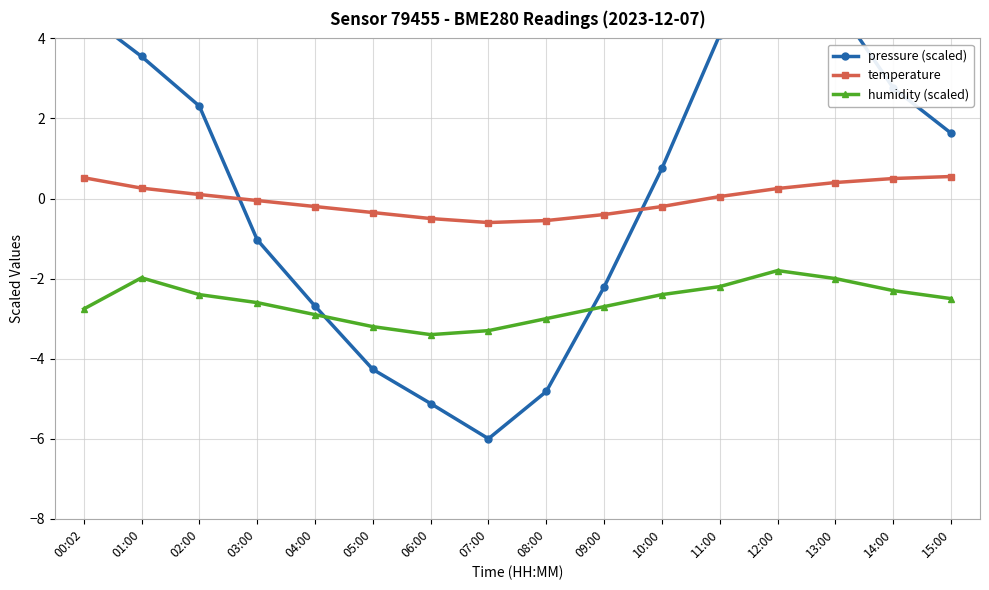

How many interior local valleys does the pressure (scaled) series have?

1